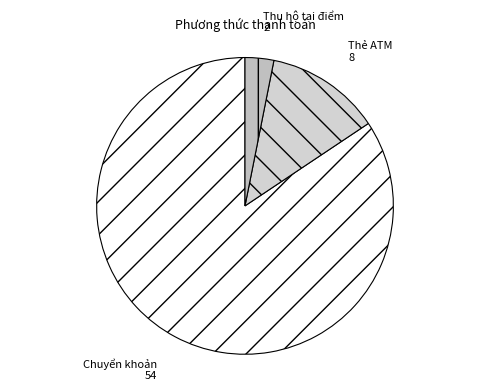

Which category has the biggest portion of the pie?

Chuyển khoản